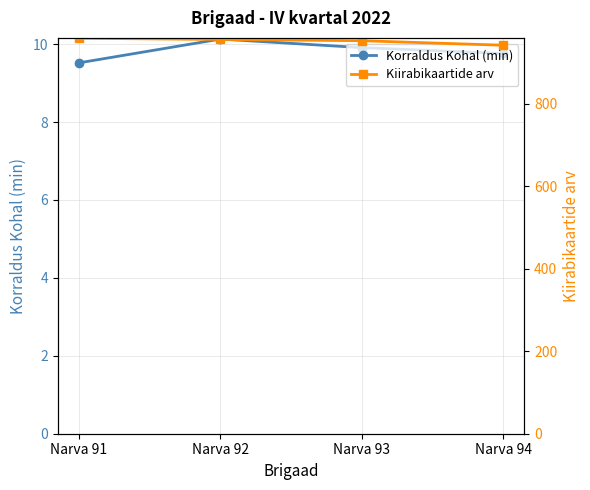

What is the total value across all series at Narva 92?

966.1